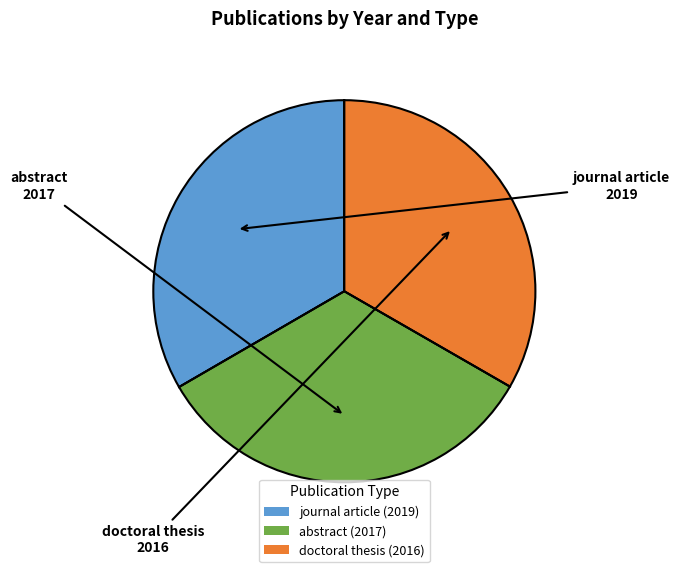

Combined, do abstract (2017) and doctoral thesis (2016) account for over 50%?

Yes